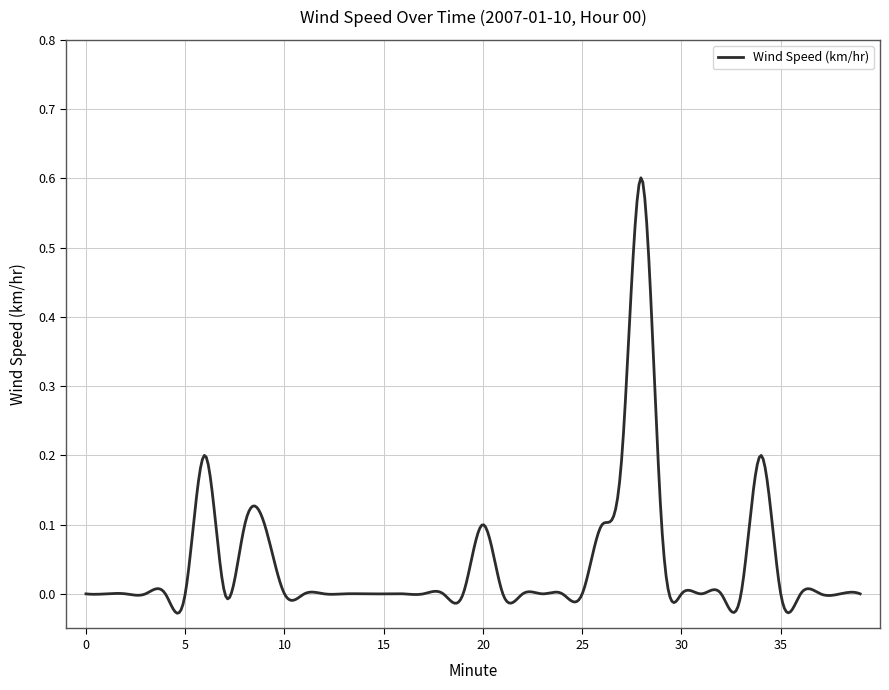

Does the chart have visible grid lines?

Yes